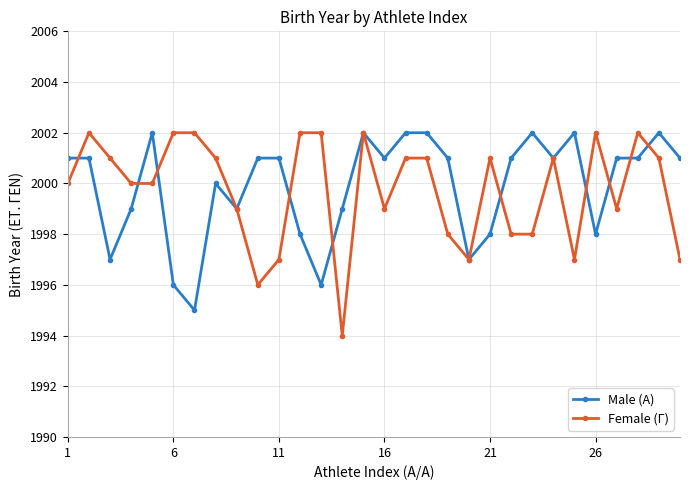

What is the value of the Female (Γ) point at the 18th from the left?

2001